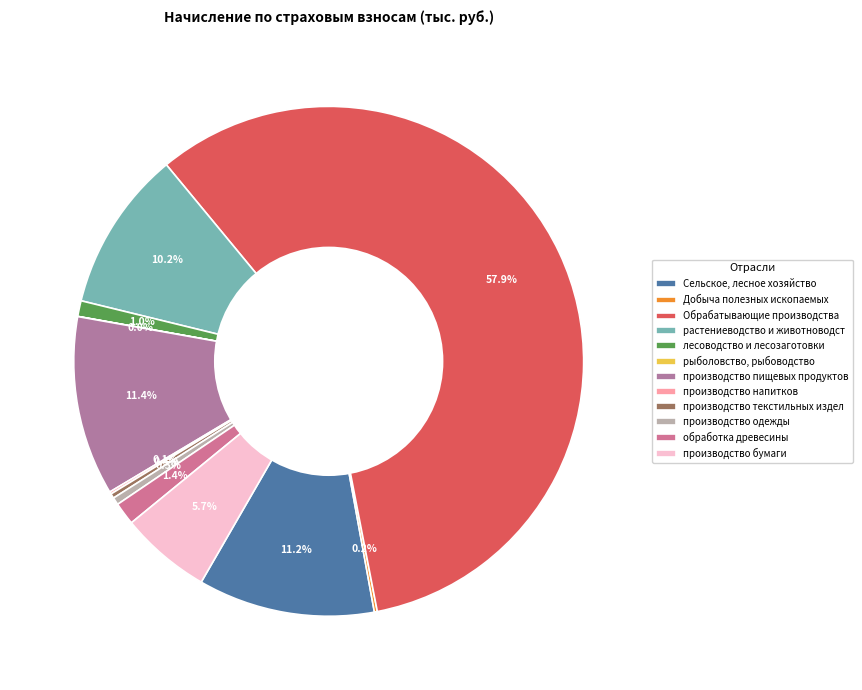

To the nearest percent, what portion does производство пищевых продуктов represent?

11%